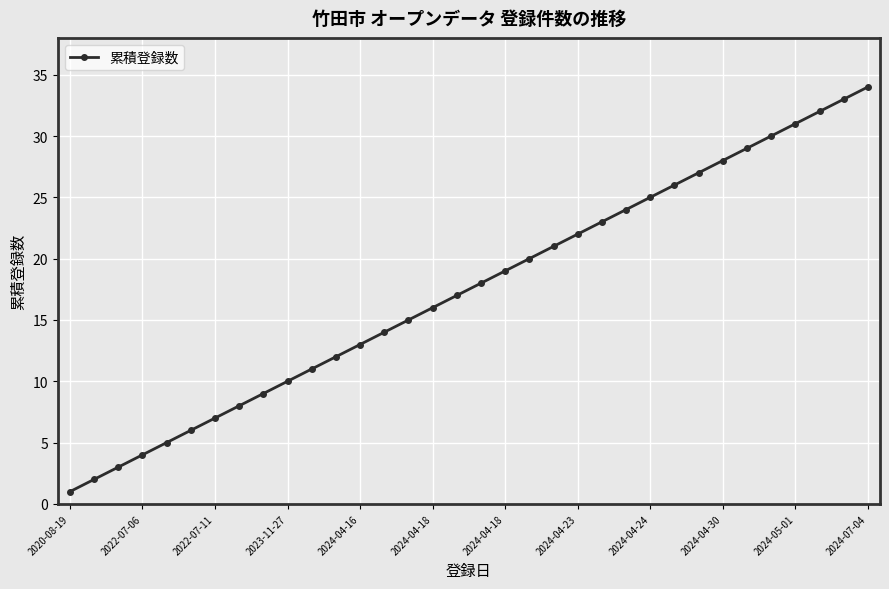

How many lines are shown in the chart?

1